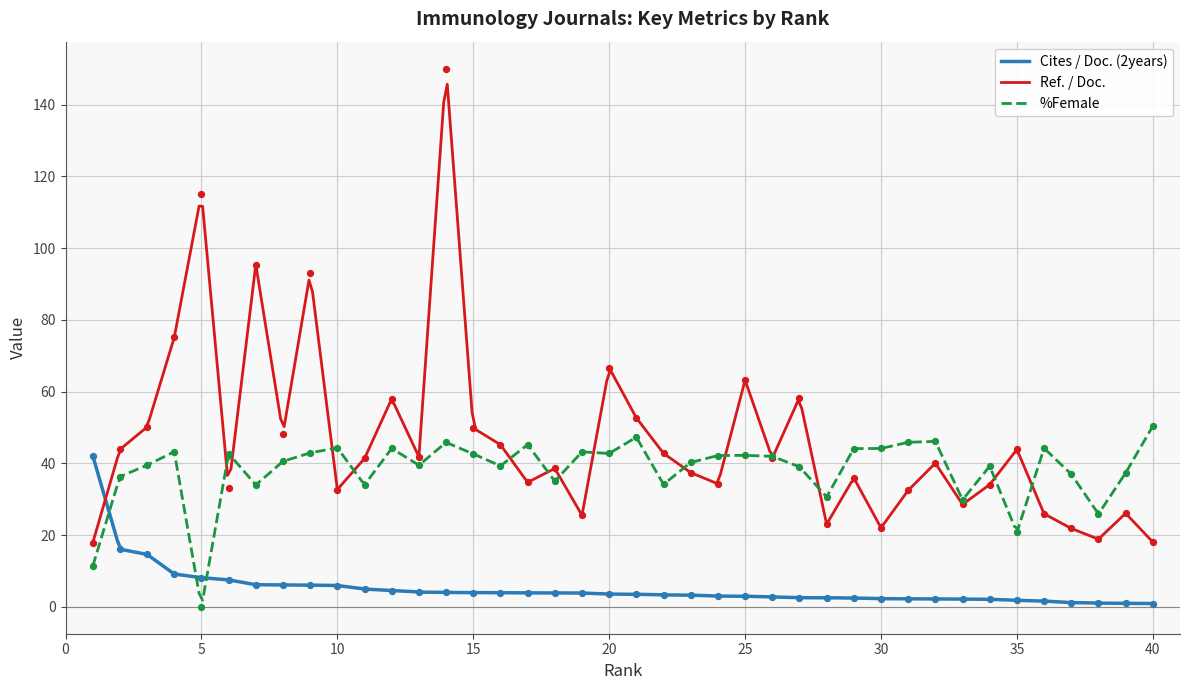

At which category is the sum across all series the highest?

14